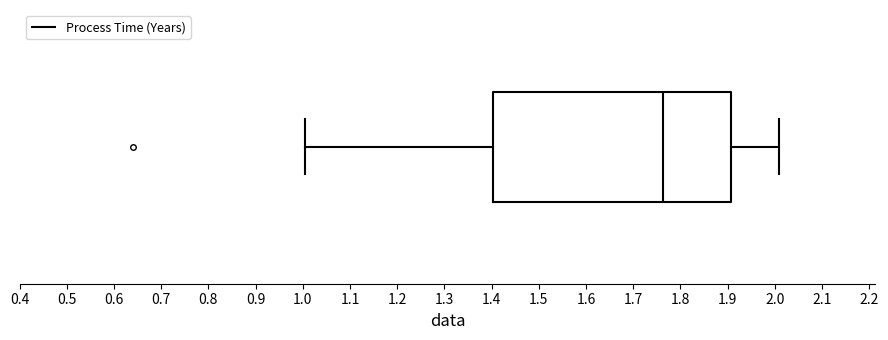

Read this box plot against the x-axis: the position of the median line, the range covered by the box, and the ends of both whiskers. The values are not printed on the chart, so give them approximately, as read against the axis.

median 1.76, box 1.40 to 1.91, whiskers 1.01 to 2.01